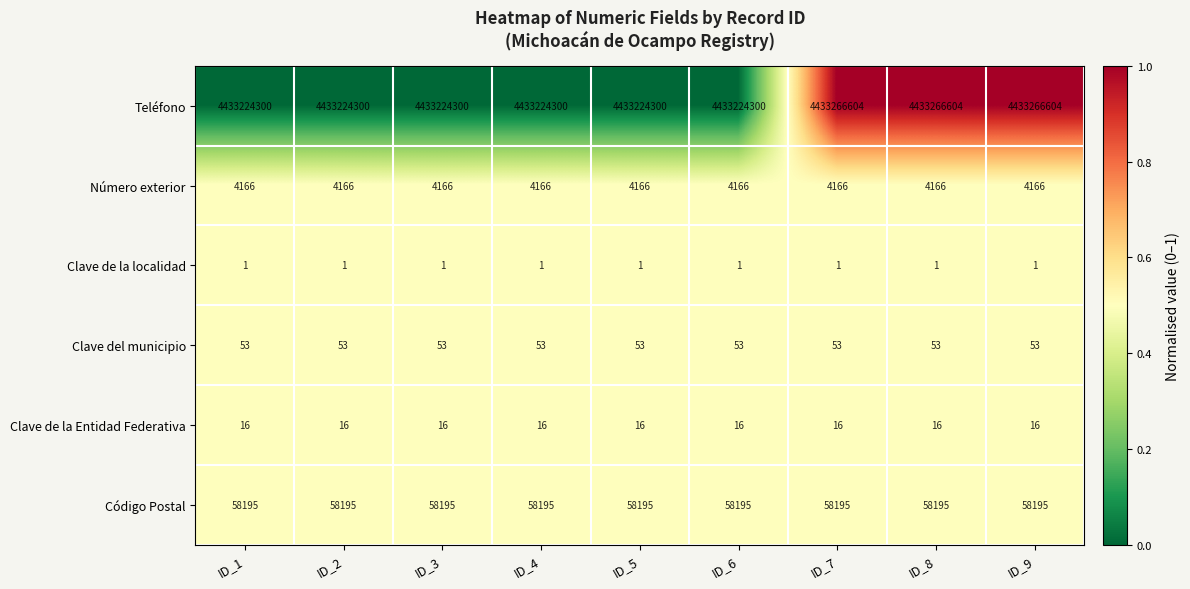

What is the greatest value displayed?

4433266604